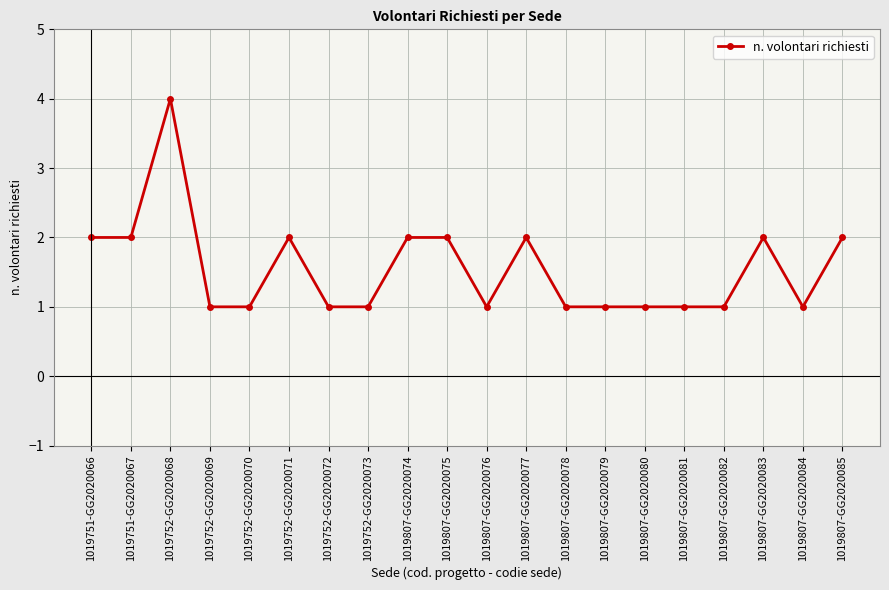

Where is the first local maximum?

1019752-GG2020068